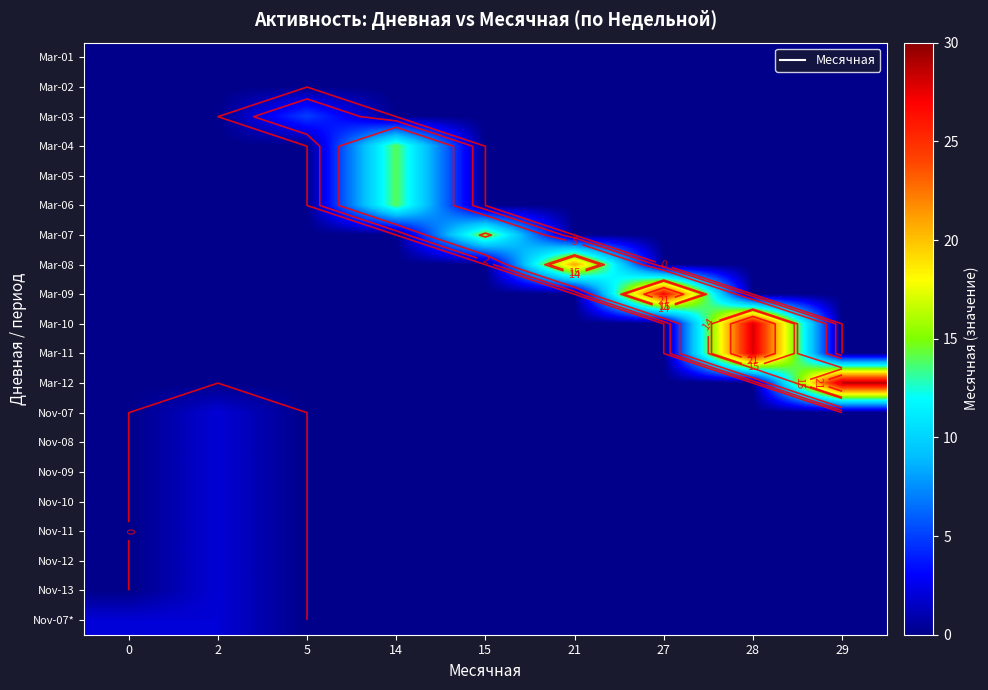

What is the total value across all series at 0?

2